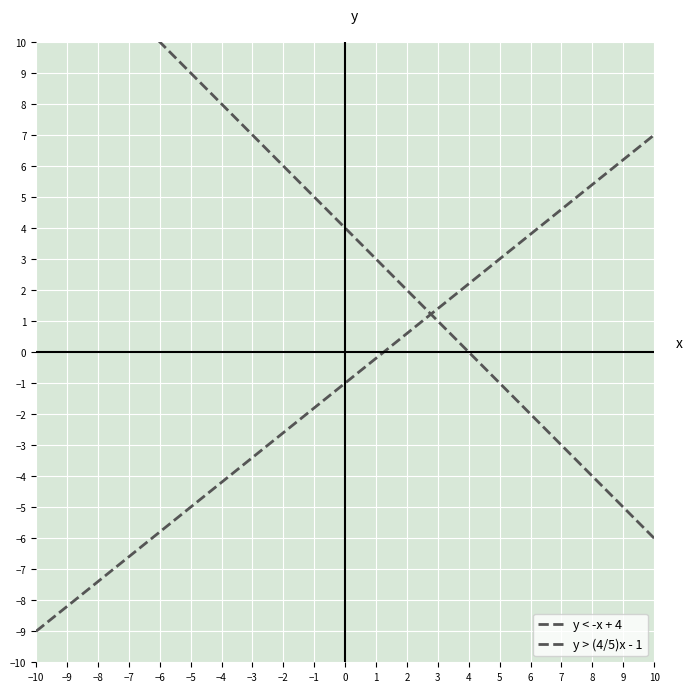

How many values in y < -x + 4 are above zero?

5